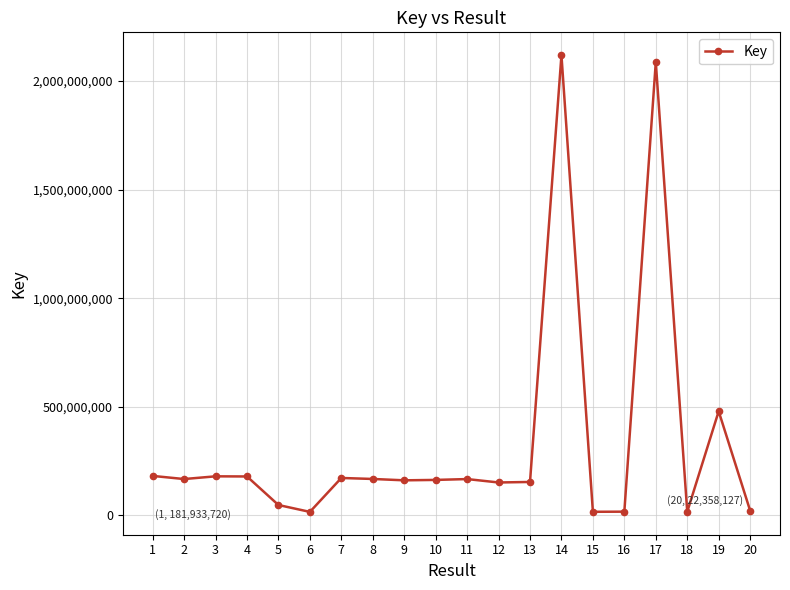

What is the difference between the maximum and second lowest values?

2101596299